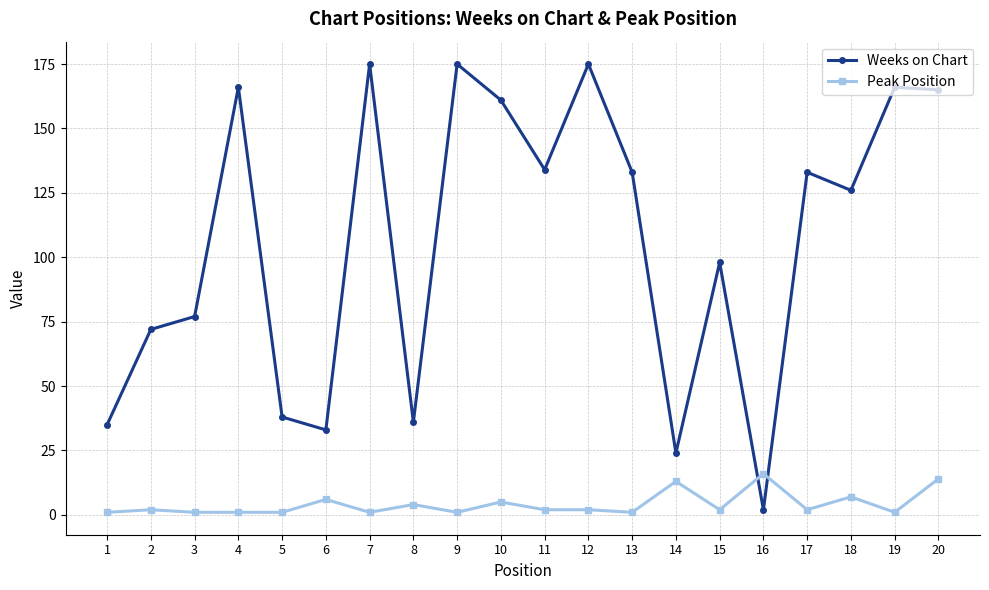

Is this an area chart (filled region under the line)?

No